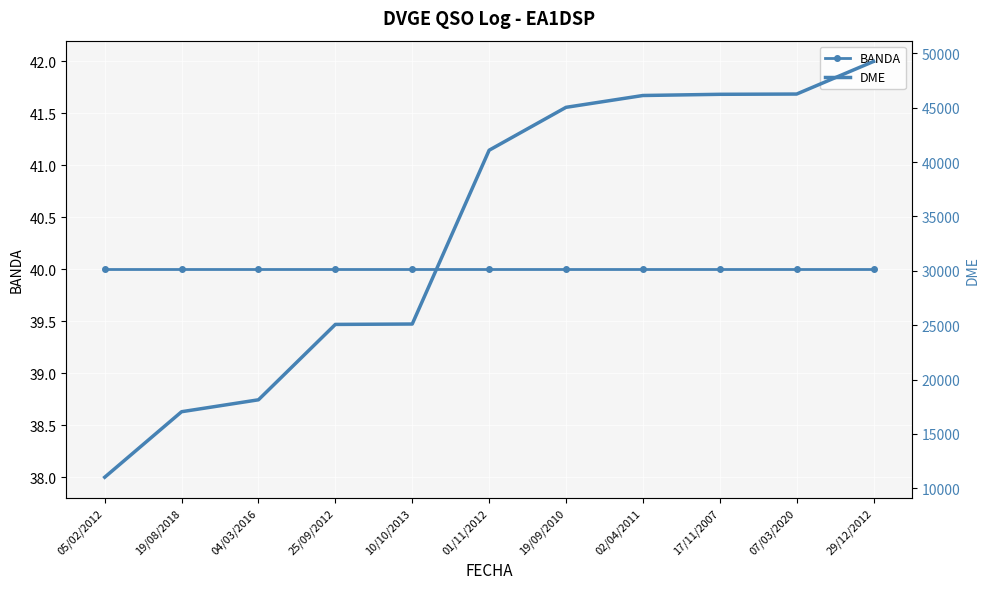

Reading left to right, extract all data points from this chart.

BANDA: 40	40	40	40	40	40	40	40	40	40	40
DME: 11014	17039	18135	25067	25103	41085	45030	46118	46228	46252	49249